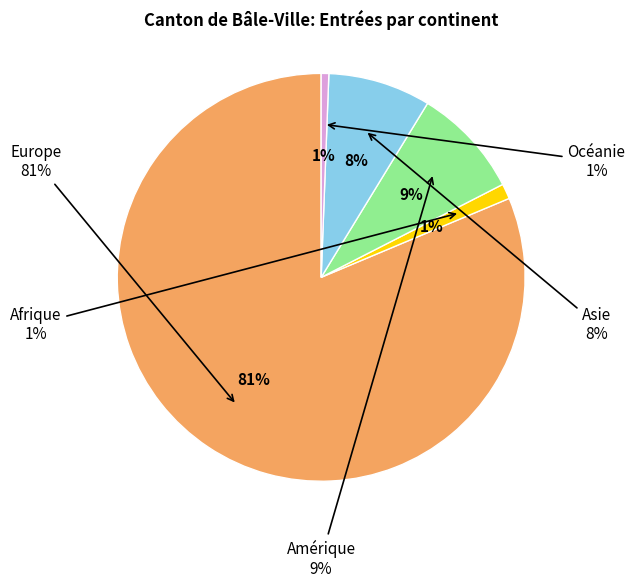

What percentage is the Asie slice, to the nearest percent?

8%